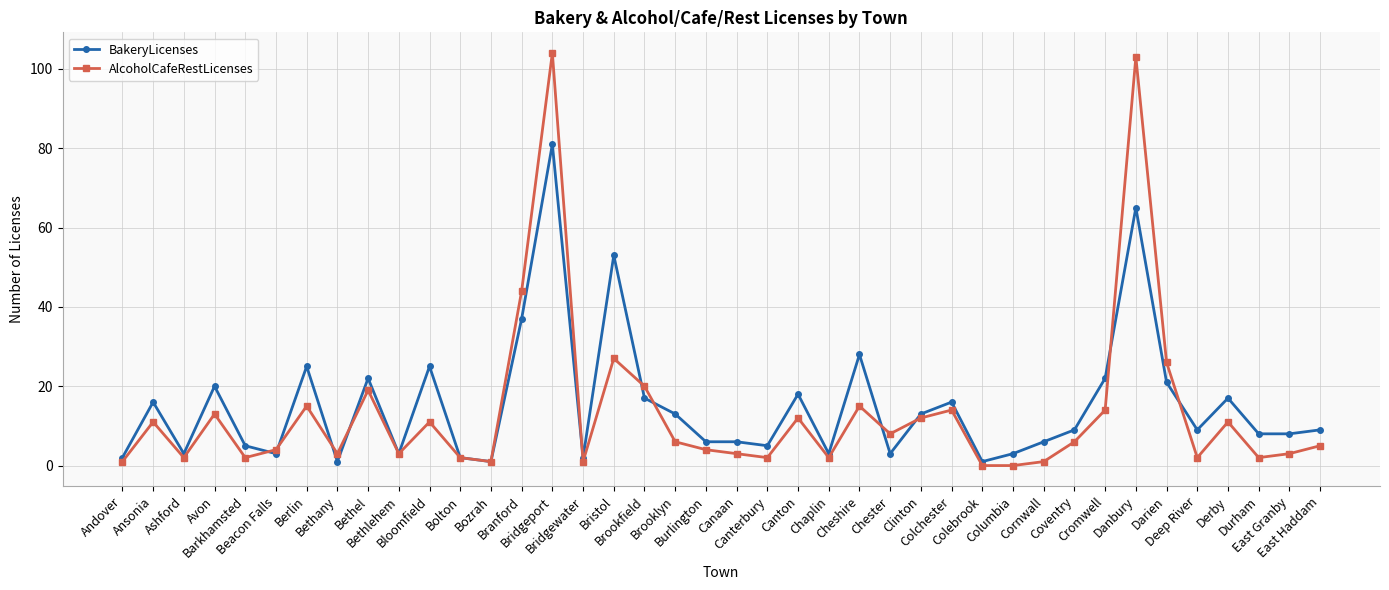

How many interior local peaks does the AlcoholCafeRestLicenses series have?

12